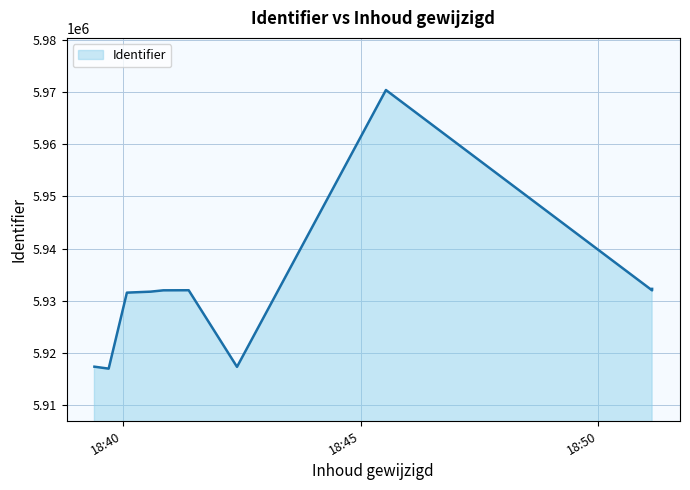

Where is the first local minimum?

2020-04-10 18:39:42